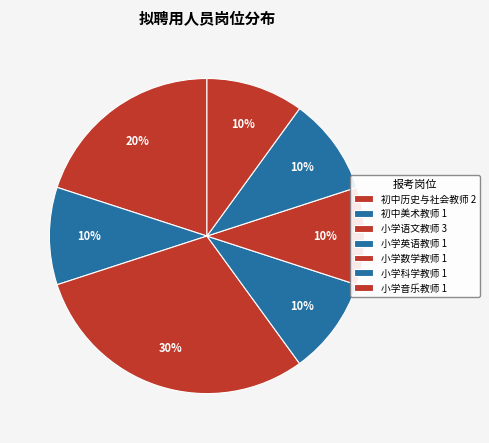

Which category has the biggest portion of the pie?

小学语文教师